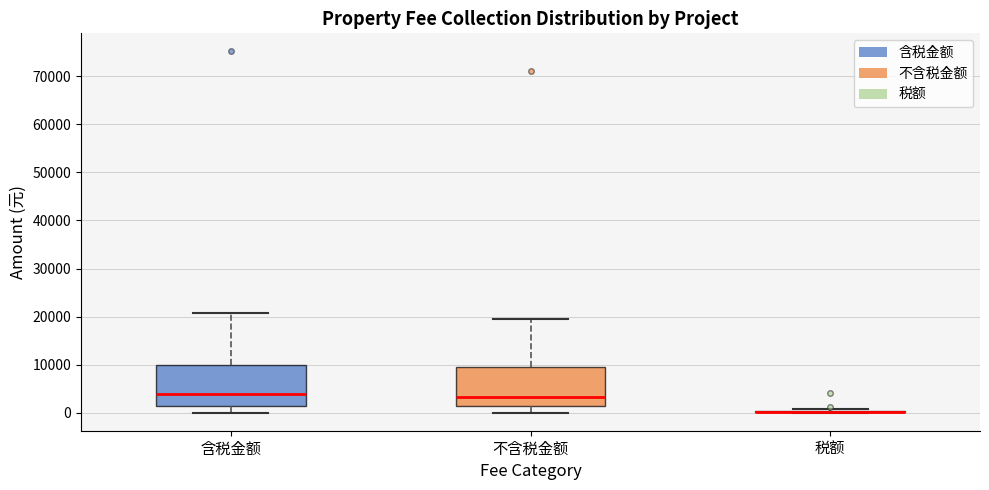

Reading left to right, transcribe this box plot: for each box, give where its median line is, the range the box spans, and where its two whiskers end, as read against the y-axis. The values are not printed on the chart, so give them approximately, as read against the axis.

含税金额: median 4000, box 1000 to 10000, whiskers 0 to 21000
不含税金额: median 3000, box 1000 to 10000, whiskers 0 to 20000
税额: box collapsed to a line at 0, whiskers 0 to 1000